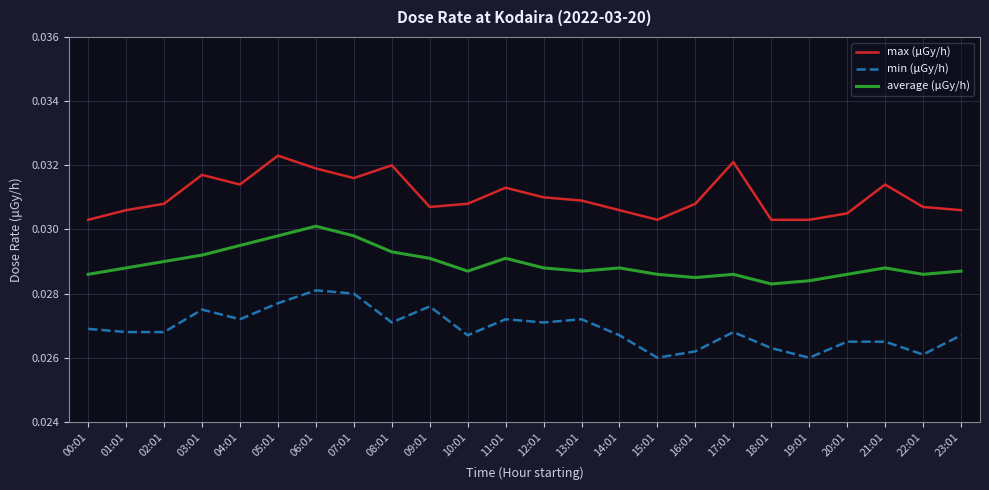

Between 07:01 and 20:01, which series saw the biggest shift?

min (μGy/h)